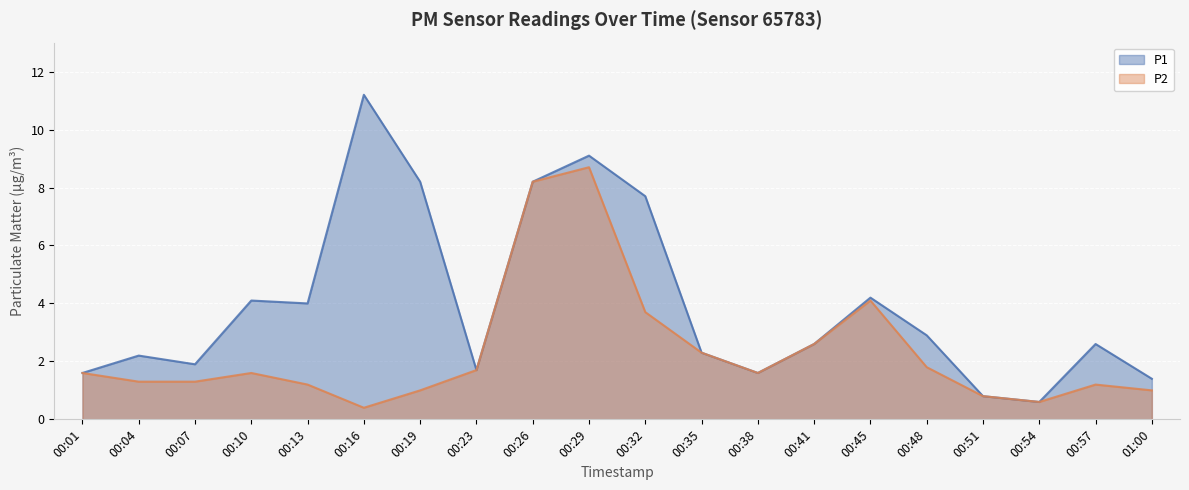

At which label does P1 first exceed 2?

00:04